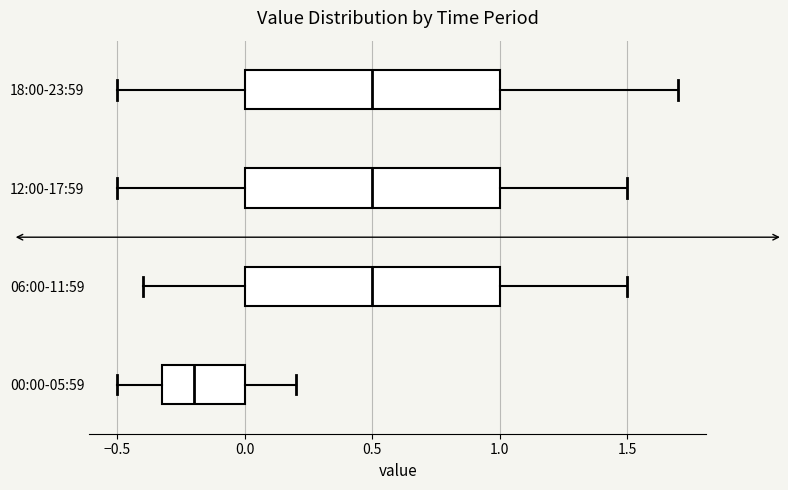

Reading bottom to top, transcribe this box plot: for each box, give where its median line is, the range the box spans, and where its two whiskers end, as read against the x-axis. The values are not printed on the chart, so give them approximately, as read against the axis.

00:00-05:59: median -0.2, box -0.3 to 0.0, whiskers -0.5 to 0.2
06:00-11:59: median 0.5, box 0.0 to 1.0, whiskers -0.4 to 1.5
12:00-17:59: median 0.5, box 0.0 to 1.0, whiskers -0.5 to 1.5
18:00-23:59: median 0.5, box 0.0 to 1.0, whiskers -0.5 to 1.7